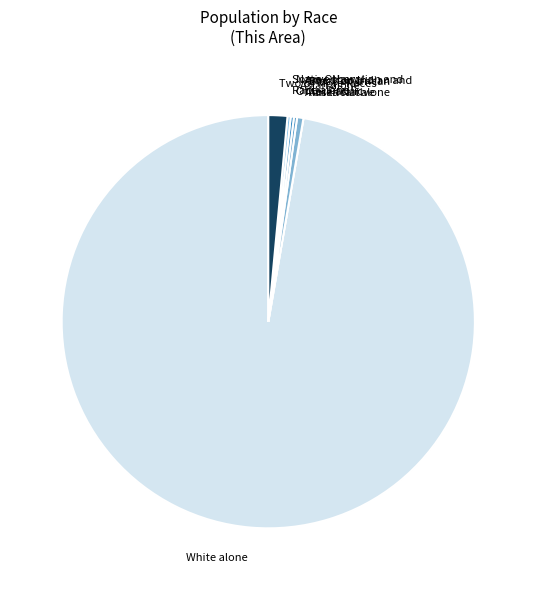

Combined, do Two or More Races and American Indian and Alaska Native account for over 50%?

No